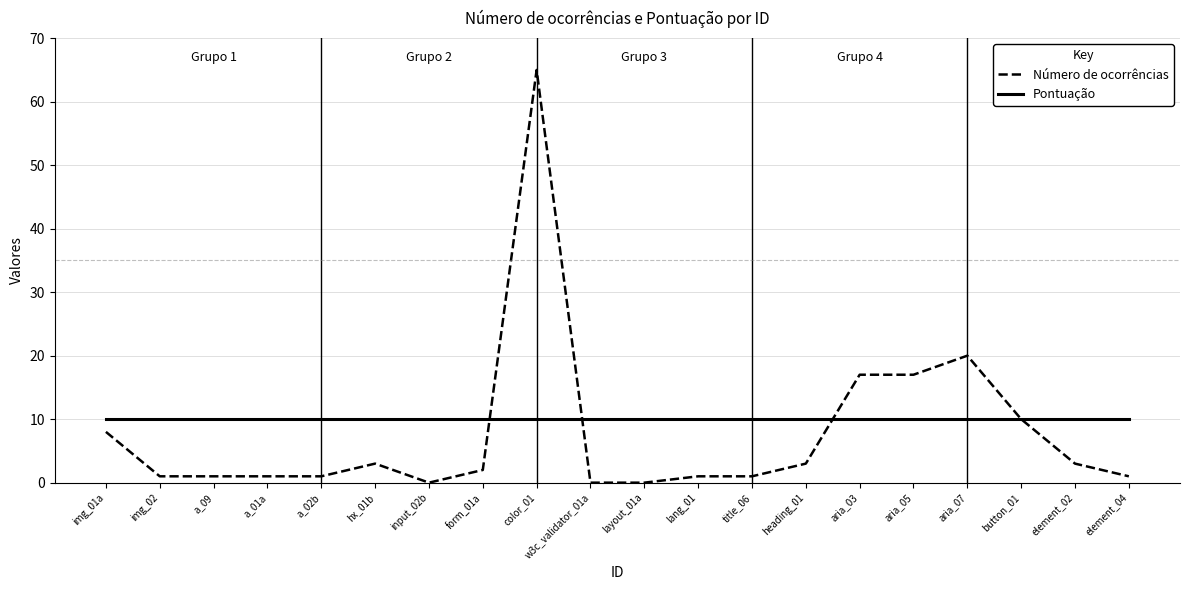

Rank the series by their maximum value, from highest to lowest.

Número de ocorrências, Pontuação